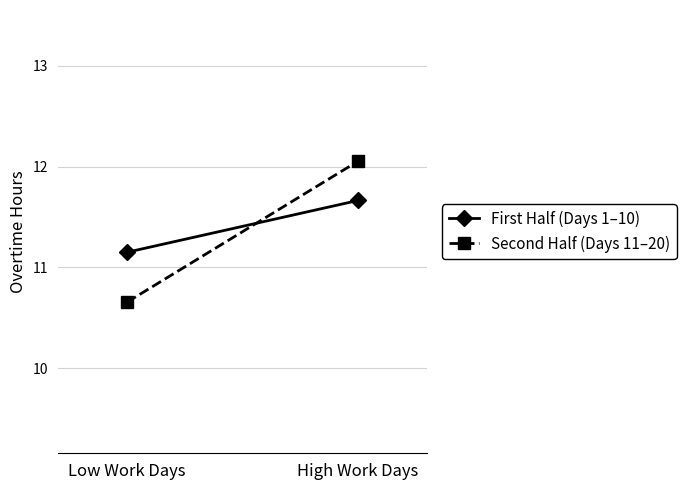

What is the minimum value shown in the chart?

10.7